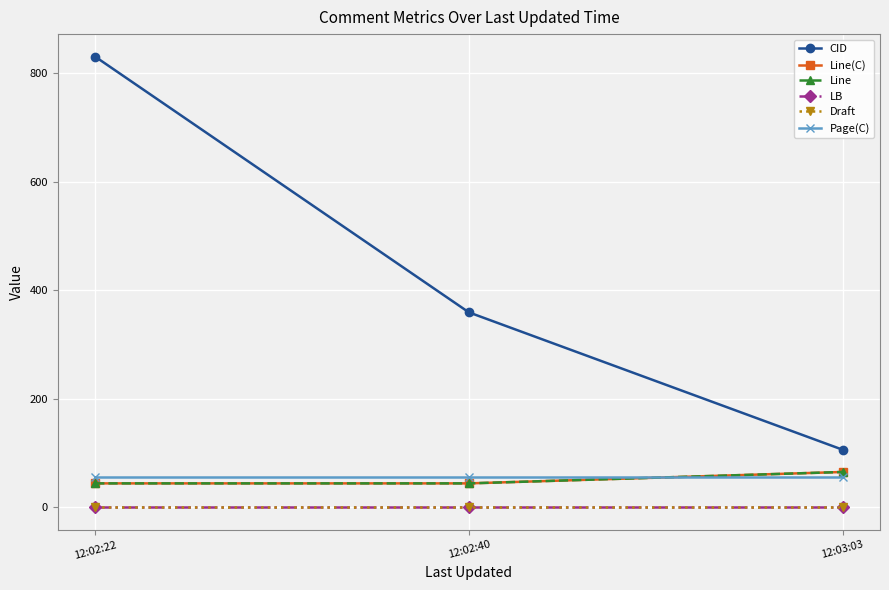

Is this an area chart (filled region under the line)?

No